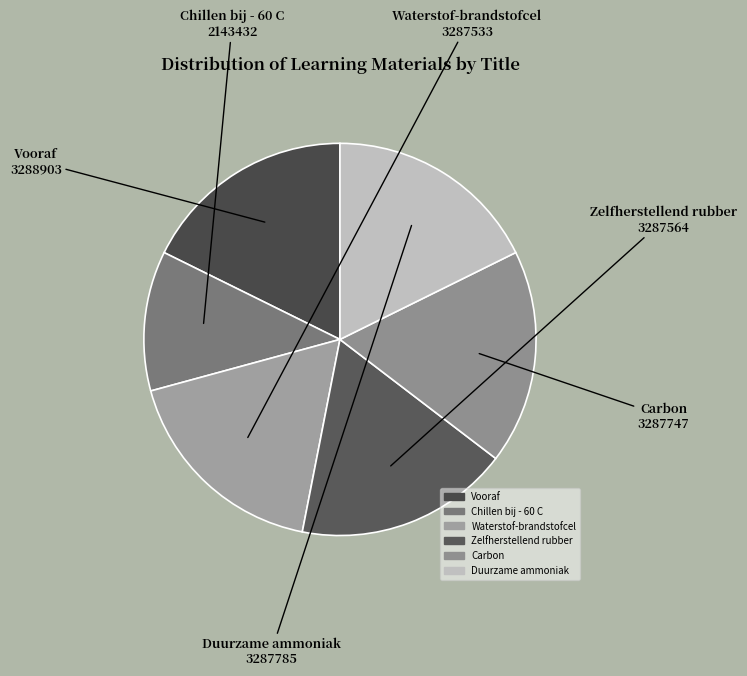

What is the ratio of the value at Carbon to the value at Chillen bij - 60 C?

1.5